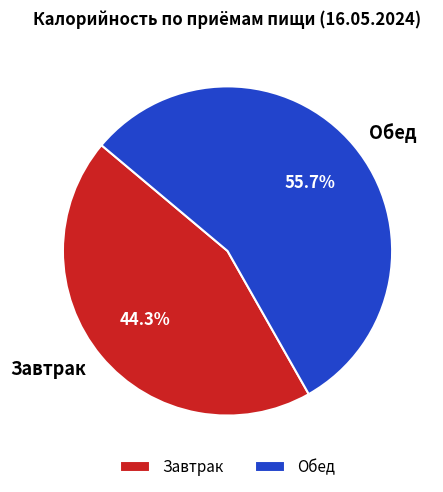

What percentage is the Обед slice, to the nearest percent?

56%